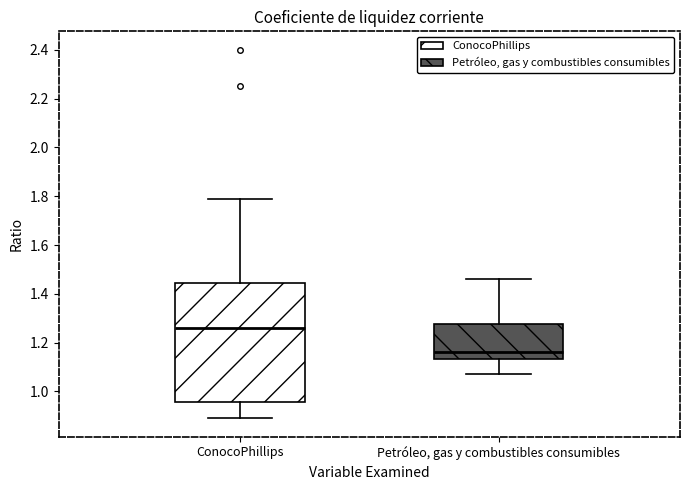

Which box is the tallest, from its lower edge to its upper edge?

ConocoPhillips